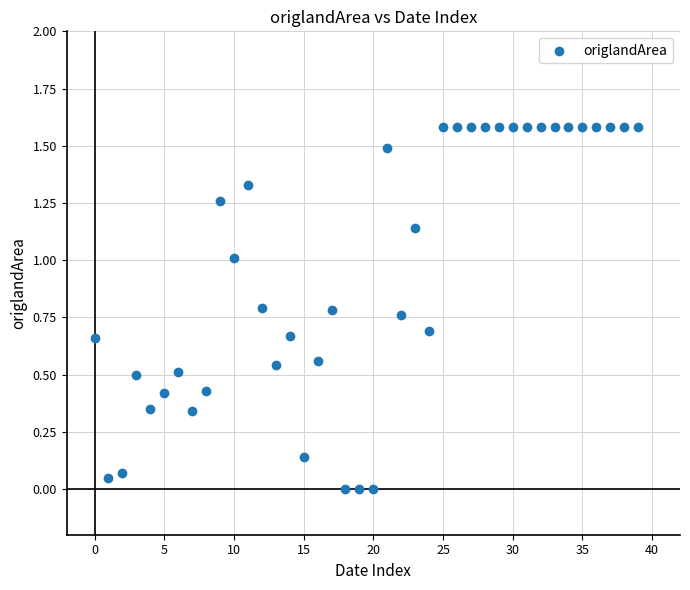

What is the range of Y values (max minus min)?

1.6